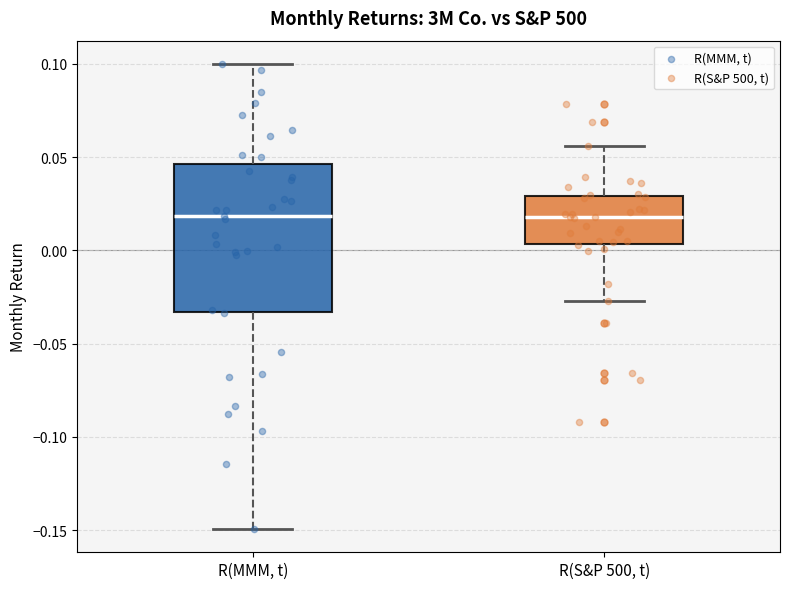

Reading left to right, read every box against the y-axis: the position of its median line, the range the box covers, and the ends of its whiskers. The values are not printed on the chart, so give them approximately, as read against the axis.

R(MMM, t): median 0.020, box -0.035 to 0.045, whiskers -0.150 to 0.100
R(S&P 500, t): median 0.020, box 0.005 to 0.030, whiskers -0.025 to 0.055